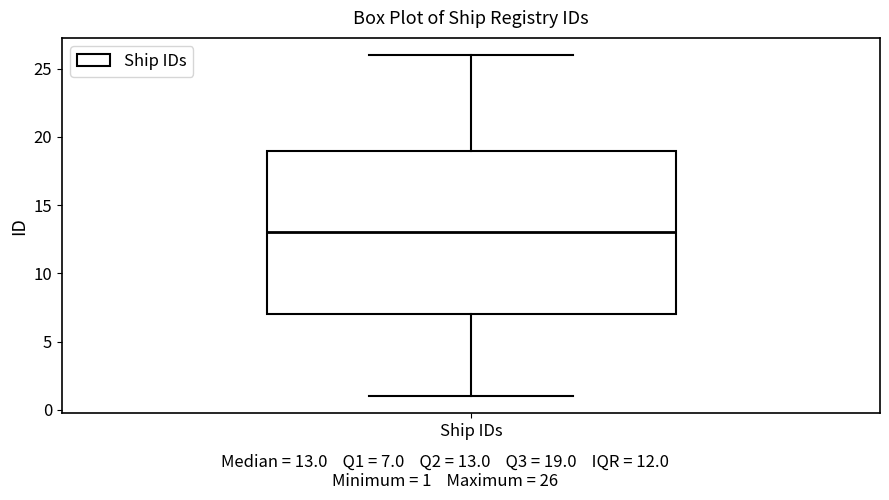

Where does the median line of the box for Ship IDs sit on the y-axis? The values are not printed on the chart, so give them approximately, as read against the axis.

13